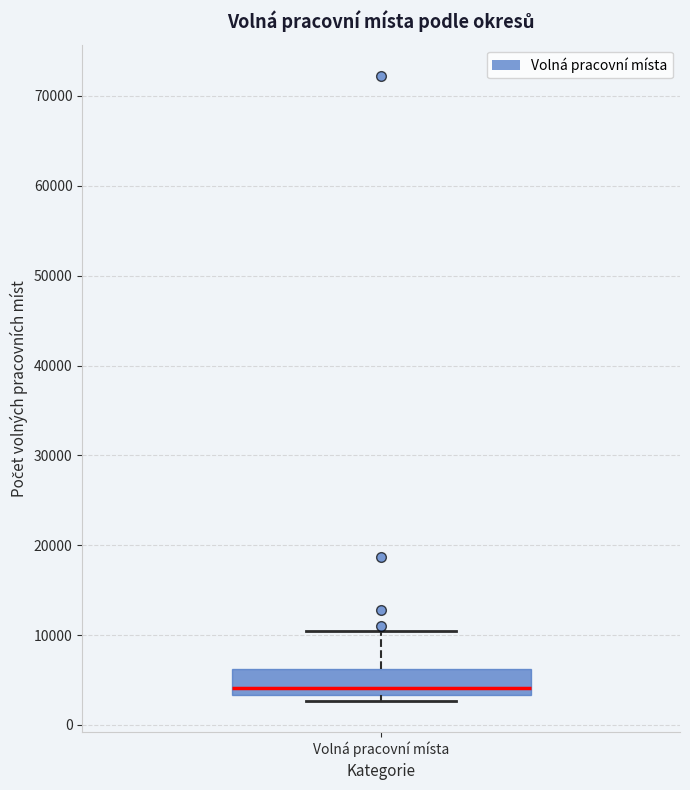

Transcribe this box plot: give where the median line is, the range the box spans, and where the two whiskers end, as read against the y-axis. The values are not printed on the chart, so give them approximately, as read against the axis.

median 4000, box 3000 to 6000, whiskers 3000 (just below the box's lower edge) to 10000